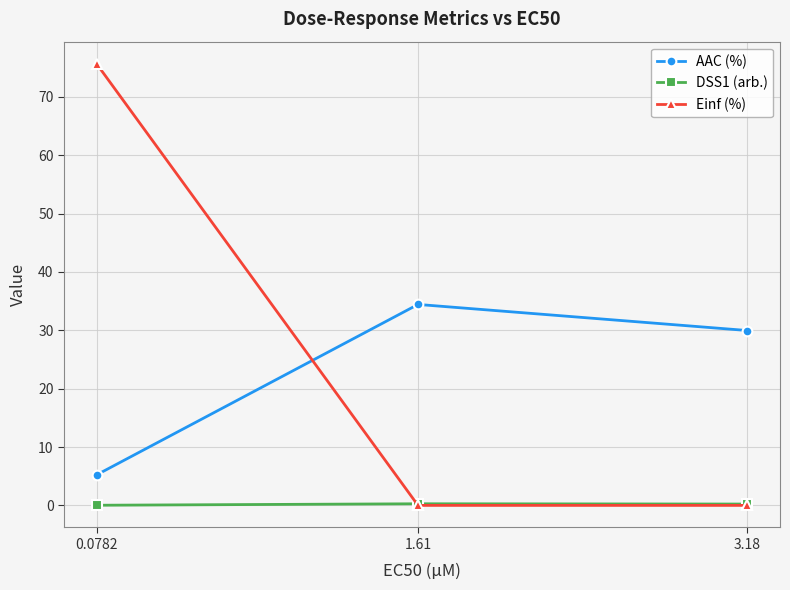

True or false: DSS1 (arb.) has a value of 0.0 at 0.0782.

True